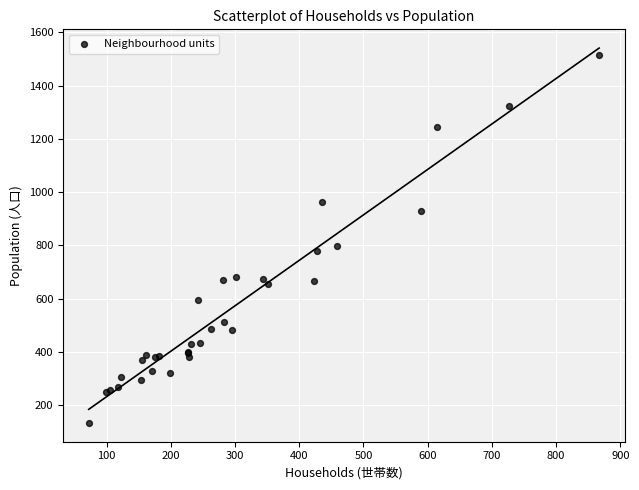

What Y value in the scatter plot is closest to 823?

799